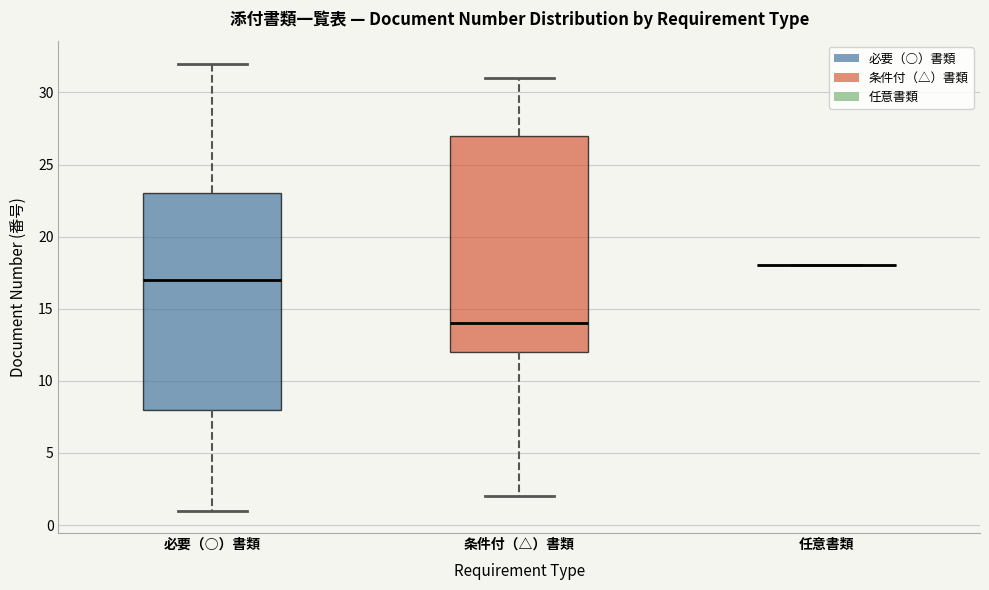

Where is the lower edge of the box for 条件付（△）書類 on the y-axis? The values are not printed on the chart, so give them approximately, as read against the axis.

12